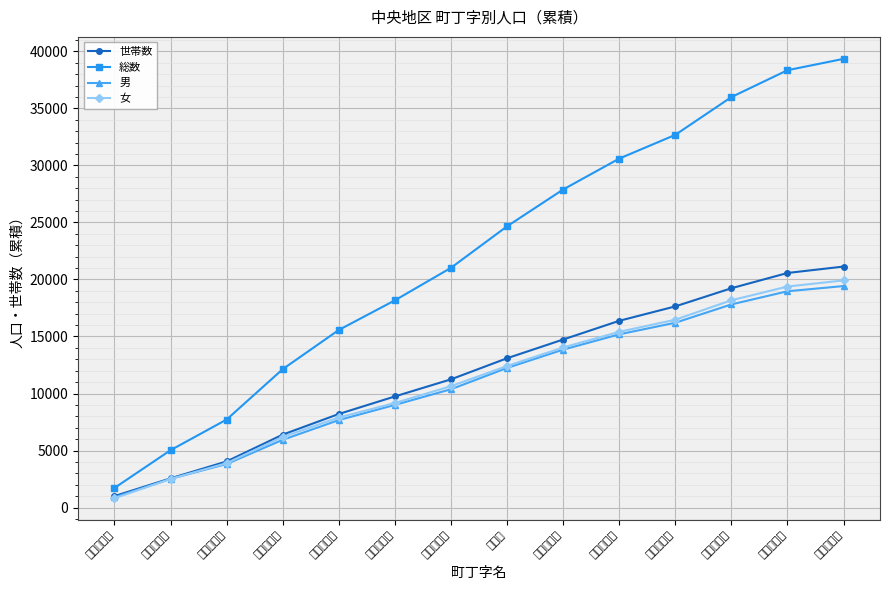

Where does the 総数 series first go above 24657?

幸町１丁目